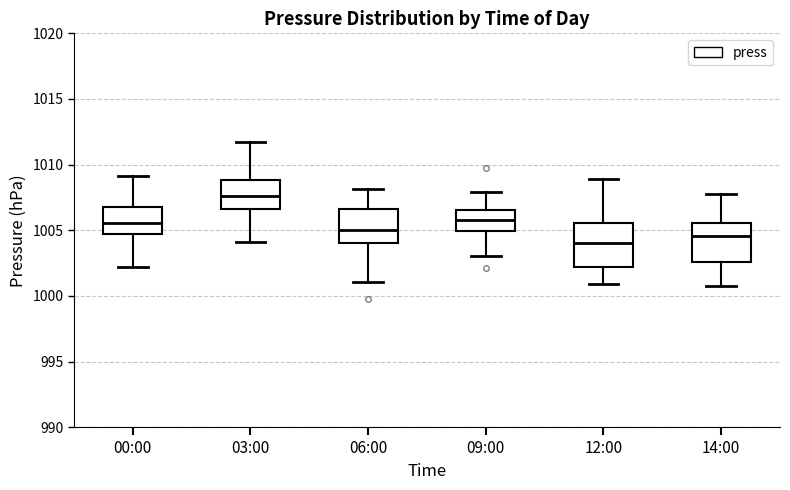

Reading left to right, transcribe this box plot: for each box, give where its median line is, the range the box spans, and where its two whiskers end, as read against the y-axis. The values are not printed on the chart, so give them approximately, as read against the axis.

00:00: median 1005.5, box 1004.5 to 1007.0, whiskers 1002.0 to 1009.0
03:00: median 1007.5, box 1006.5 to 1009.0, whiskers 1004.0 to 1011.5
06:00: median 1005.0, box 1004.0 to 1006.5, whiskers 1001.0 to 1008.0
09:00: median 1006.0, box 1005.0 to 1006.5, whiskers 1003.0 to 1008.0
12:00: median 1004.0, box 1002.0 to 1005.5, whiskers 1001.0 to 1009.0
14:00: median 1004.5, box 1002.5 to 1005.5, whiskers 1001.0 to 1008.0